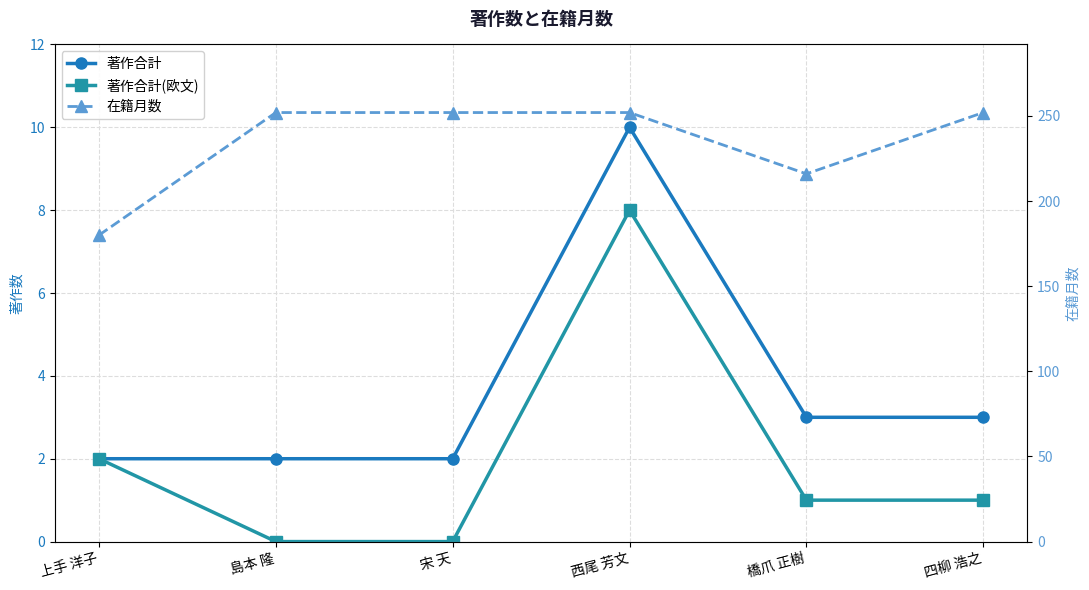

What are all the series names shown in the legend?

著作合計, 著作合計(欧文), 在籍月数